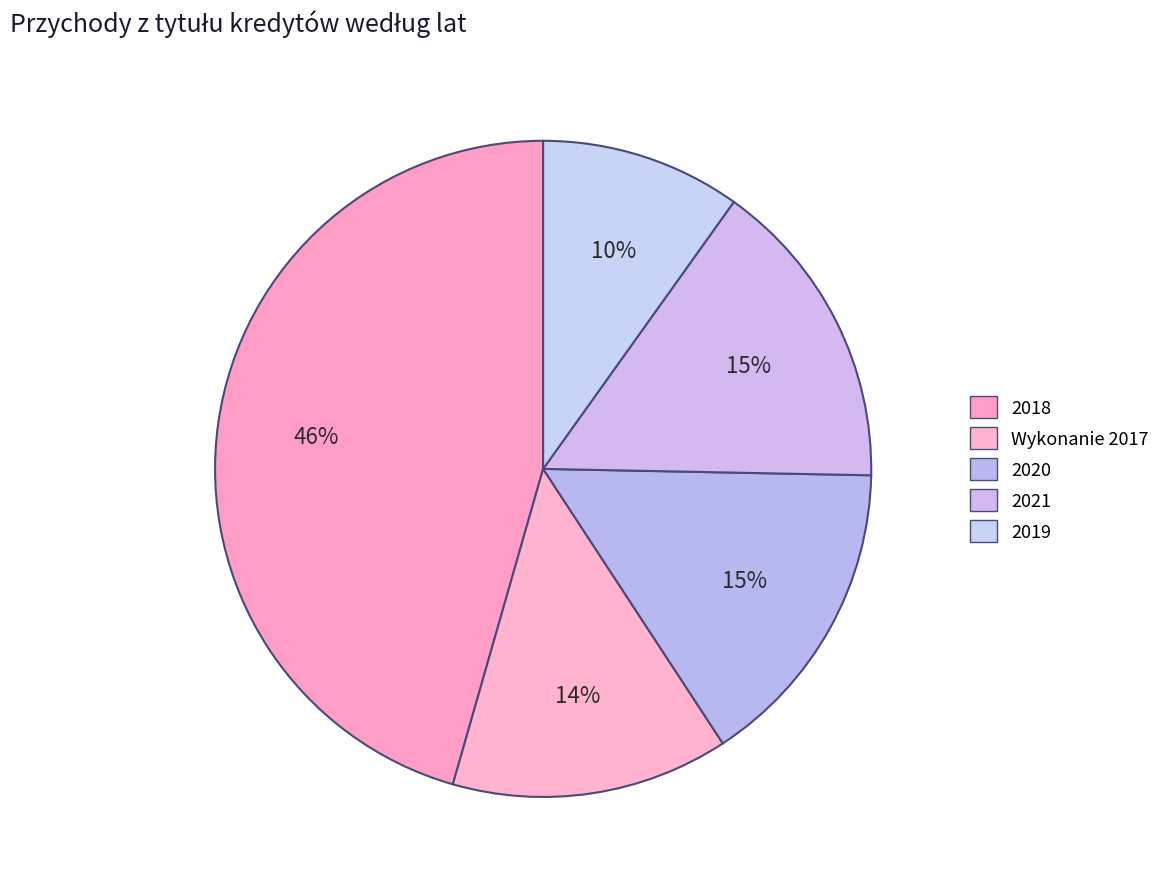

Which slice is the largest?

2018